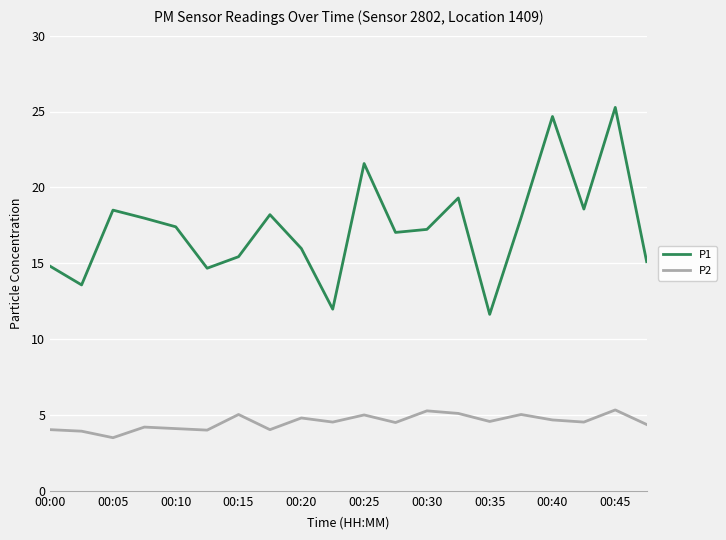

Rank the series by their average value, from lowest to highest.

P2, P1